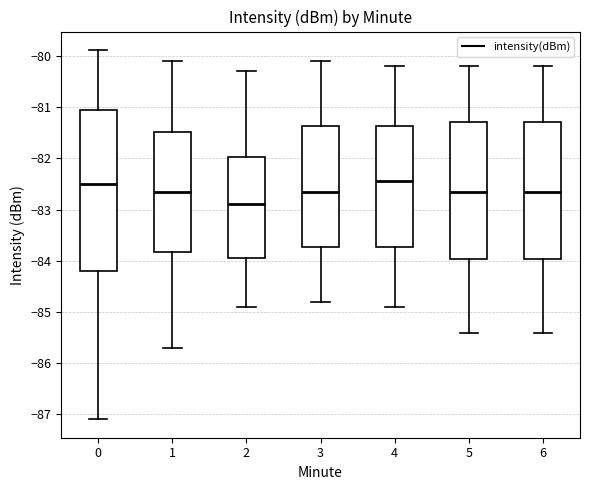

Reading left to right, read every box against the y-axis: the position of its median line, the range the box covers, and the ends of its whiskers. The values are not printed on the chart, so give them approximately, as read against the axis.

0: median -82.5, box -84.2 to -81.1, whiskers -87.1 to -79.9
1: median -82.6, box -83.8 to -81.5, whiskers -85.7 to -80.1
2: median -82.9, box -83.9 to -82.0, whiskers -84.9 to -80.3
3: median -82.6, box -83.7 to -81.4, whiskers -84.8 to -80.1
4: median -82.4, box -83.7 to -81.4, whiskers -84.9 to -80.2
5: median -82.7, box -84.0 to -81.3, whiskers -85.4 to -80.2
6: median -82.7, box -84.0 to -81.3, whiskers -85.4 to -80.2